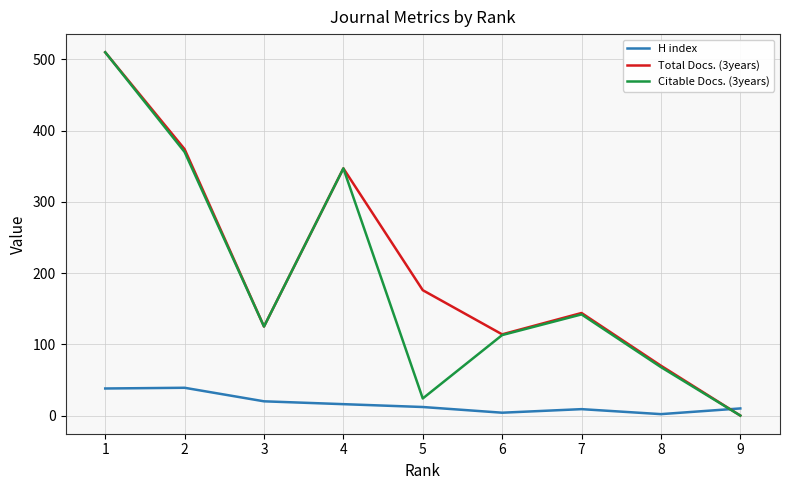

Which series ends up on top after the final intersection of Citable Docs. (3years) and H index?

H index